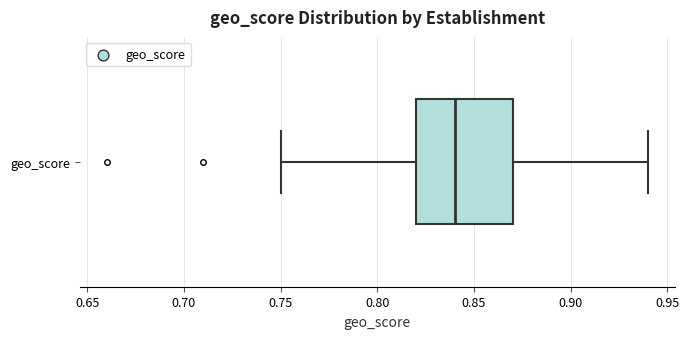

Where does the right whisker of the box for geo_score end on the x-axis? The values are not printed on the chart, so give them approximately, as read against the axis.

0.94